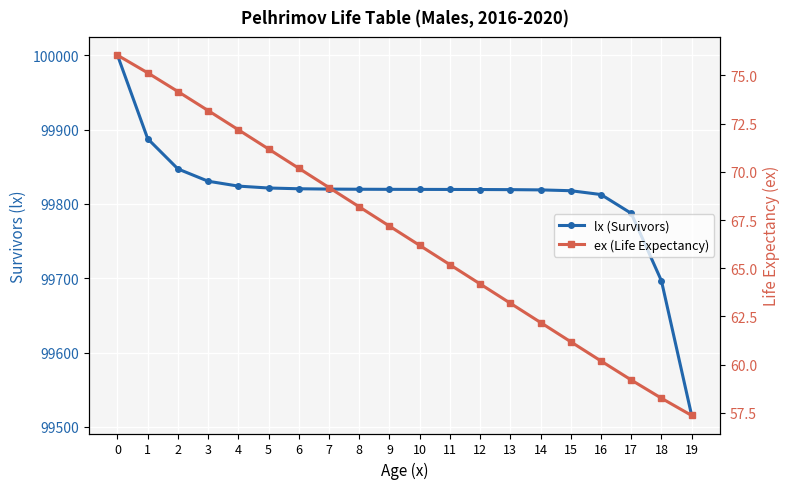

True or false: ex (Life Expectancy) and lx (Survivors) cross at least once.

False